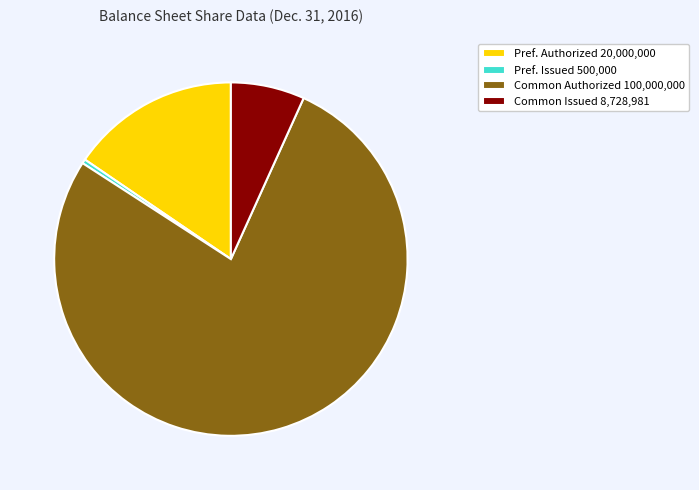

Which slice represents more than half of the pie?

Common Authorized 100,000,000